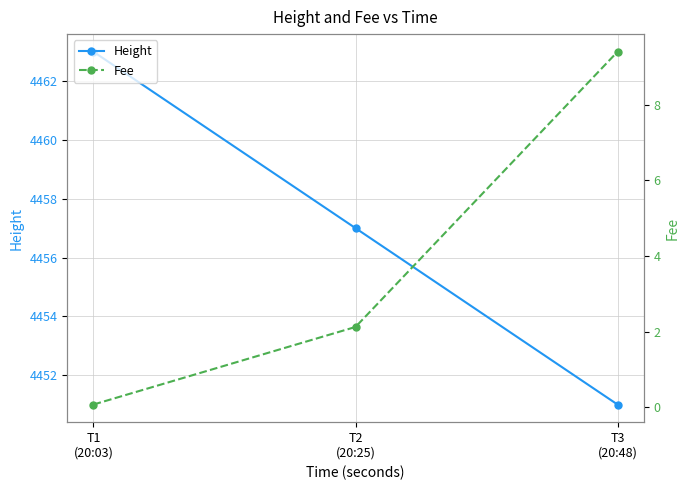

True or false: Height has a value of 4451.0 at T3
(20:48).

True